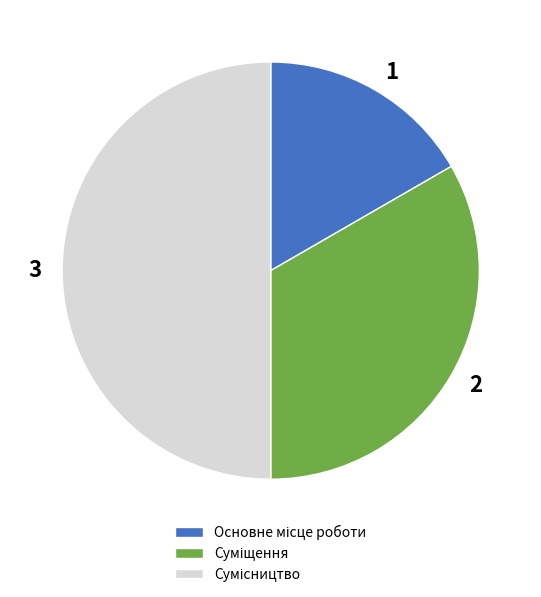

Is there a majority slice in this chart?

No